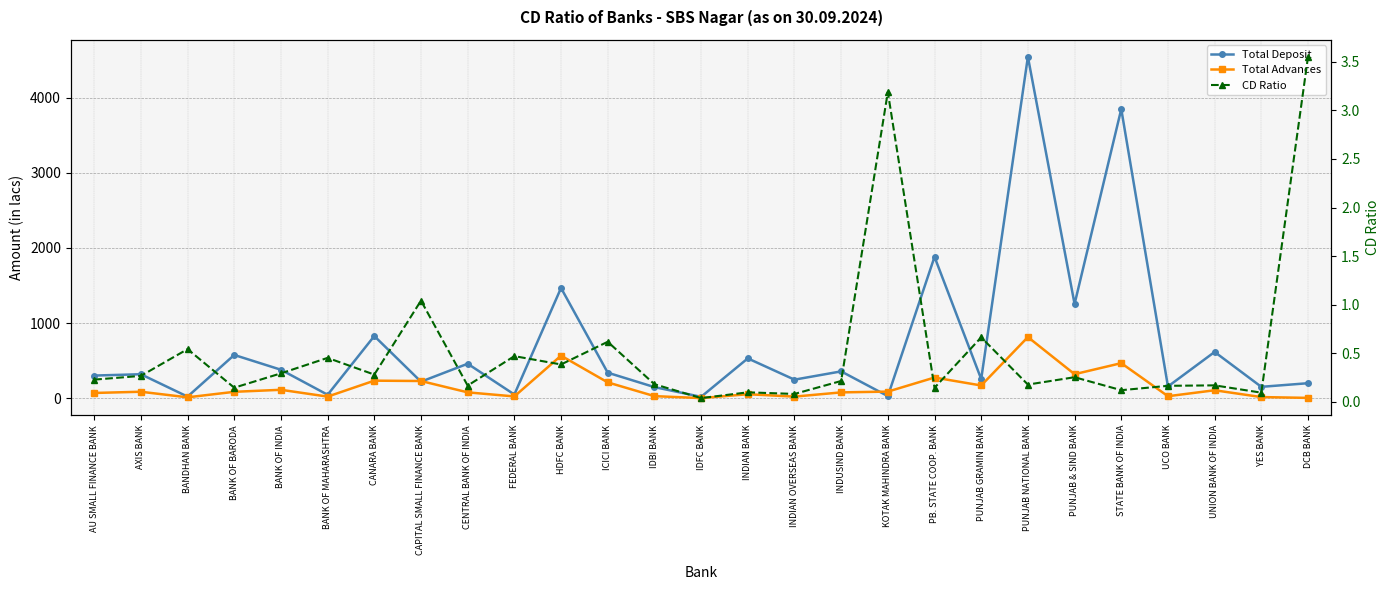

Which series ends up on top after the final intersection of Total Deposit and Total Advances?

Total Deposit